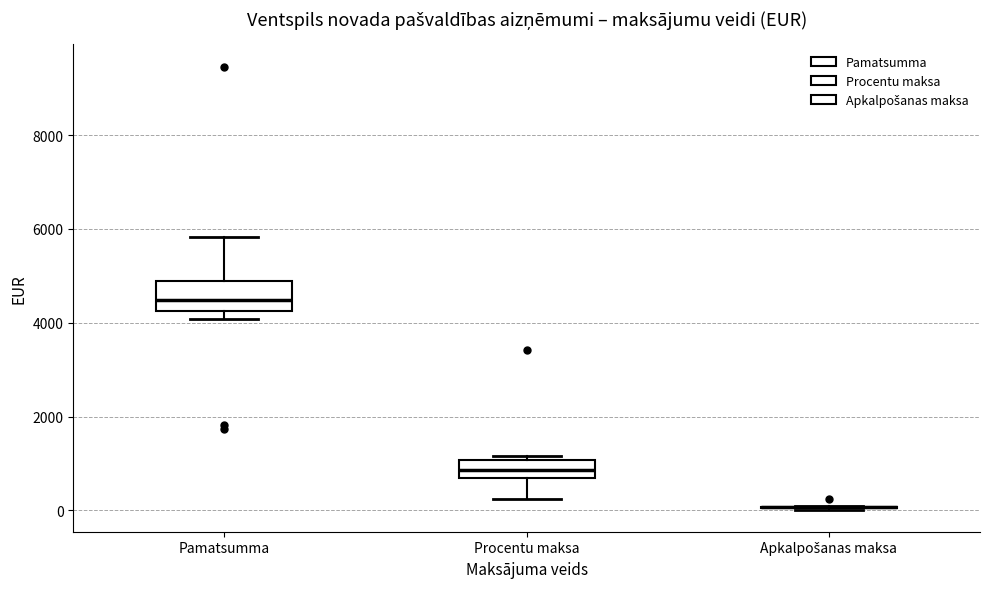

Reading left to right, transcribe this box plot: for each box, give where its median line is, the range the box spans, and where its two whiskers end, as read against the y-axis. The values are not printed on the chart, so give them approximately, as read against the axis.

Pamatsumma: median 4400, box 4200 to 4800, whiskers 4000 to 5800
Procentu maksa: median 800, box 600 to 1000, whiskers 200 to 1200
Apkalpošanas maksa: box collapsed to a line at 0, whiskers 0 to 0